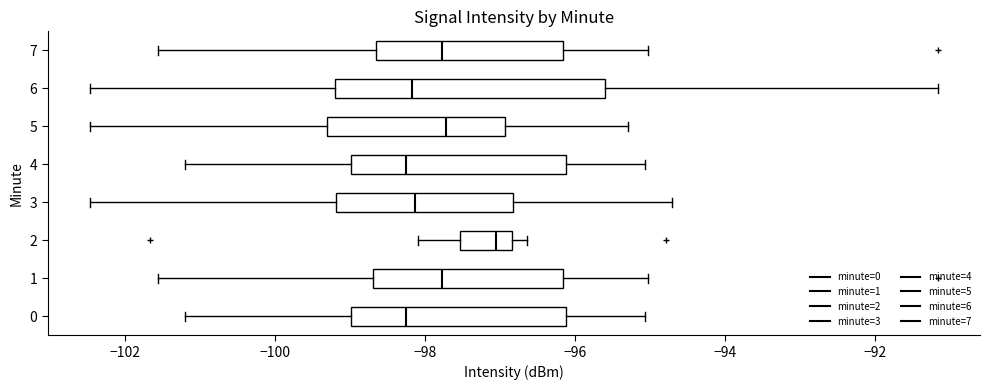

Reading bottom to top, read every box against the x-axis: the position of its median line, the range the box covers, and the ends of its whiskers. The values are not printed on the chart, so give them approximately, as read against the axis.

0: median -98.2, box -99.0 to -96.2, whiskers -101.2 to -95.0
1: median -97.8, box -98.6 to -96.2, whiskers -101.6 to -95.0
2: median -97.0, box -97.6 to -96.8, whiskers -98.0 to -96.6
3: median -98.2, box -99.2 to -96.8, whiskers -102.4 to -94.6
4: median -98.2, box -99.0 to -96.2, whiskers -101.2 to -95.0
5: median -97.8, box -99.4 to -97.0, whiskers -102.4 to -95.2
6: median -98.2, box -99.2 to -95.6, whiskers -102.4 to -91.2
7: median -97.8, box -98.6 to -96.2, whiskers -101.6 to -95.0